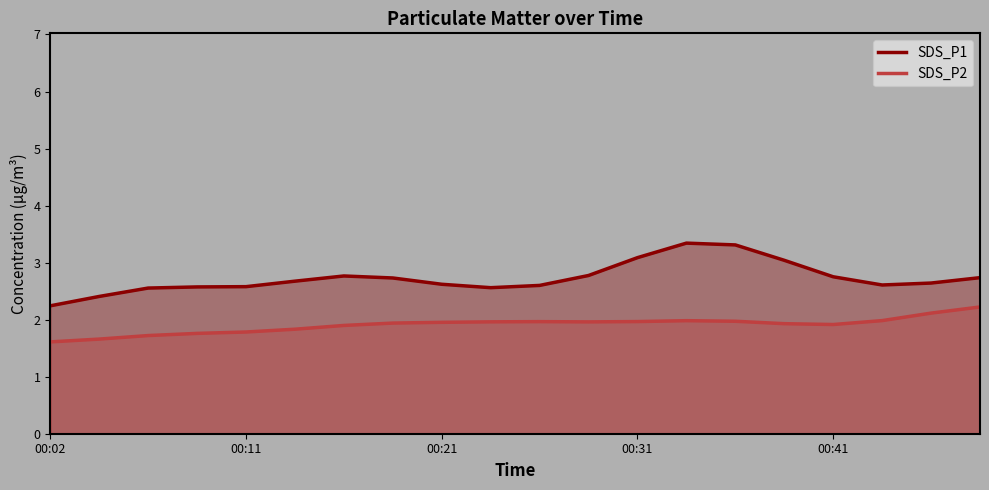

True or false: SDS_P2 and SDS_P1 intersect in this chart.

False